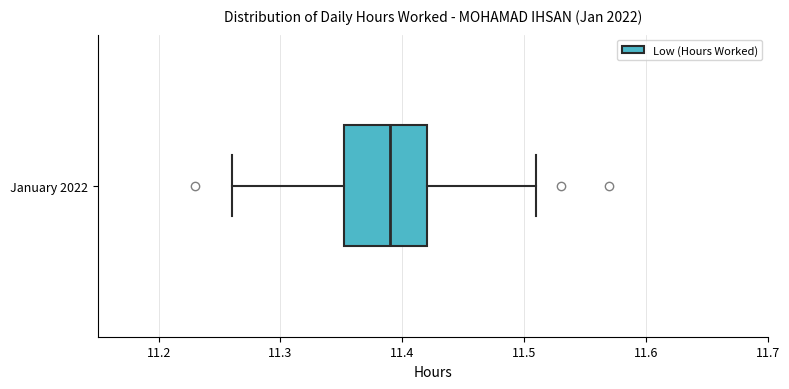

Read this box plot against the x-axis: the position of the median line, the range covered by the box, and the ends of both whiskers. The values are not printed on the chart, so give them approximately, as read against the axis.

median 11.39, box 11.35 to 11.42, whiskers 11.26 to 11.51